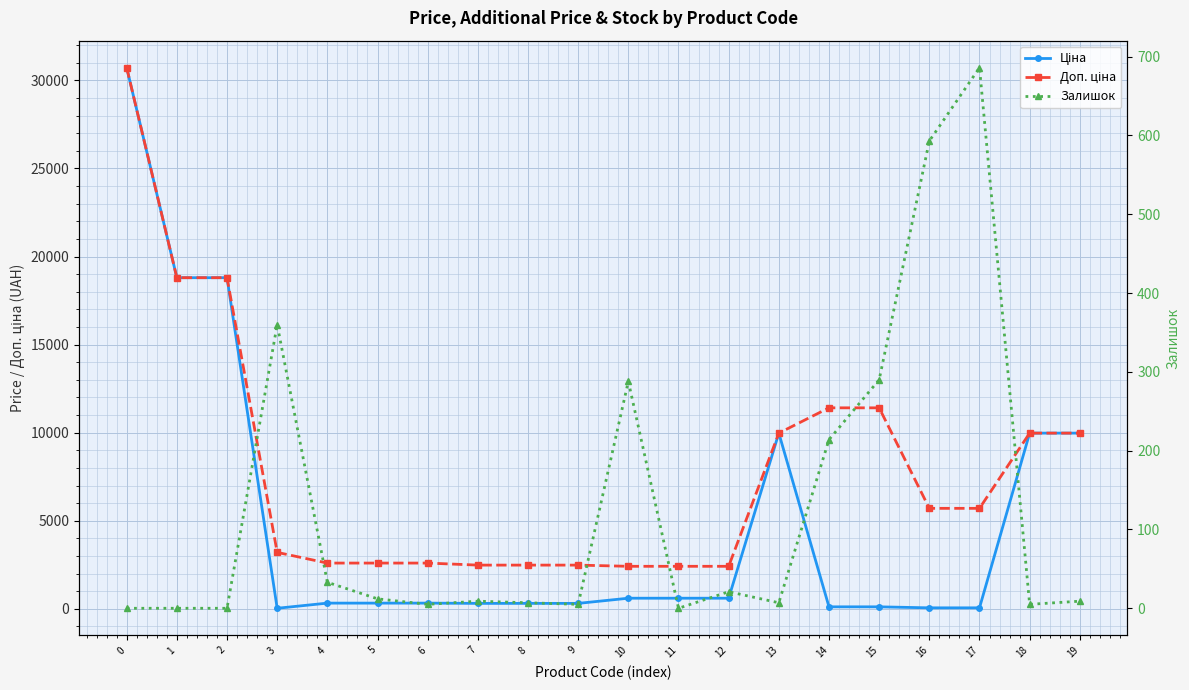

What is the spread (max minus min) of values at 8?

2475.4